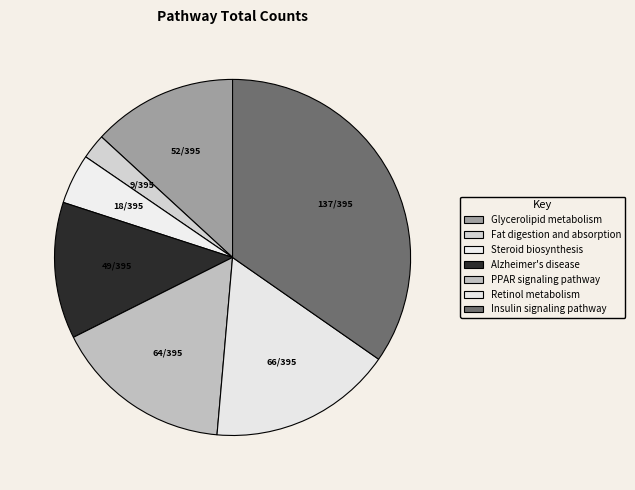

Combined, what portion of the pie is Insulin signaling pathway and Steroid biosynthesis?

39.2%